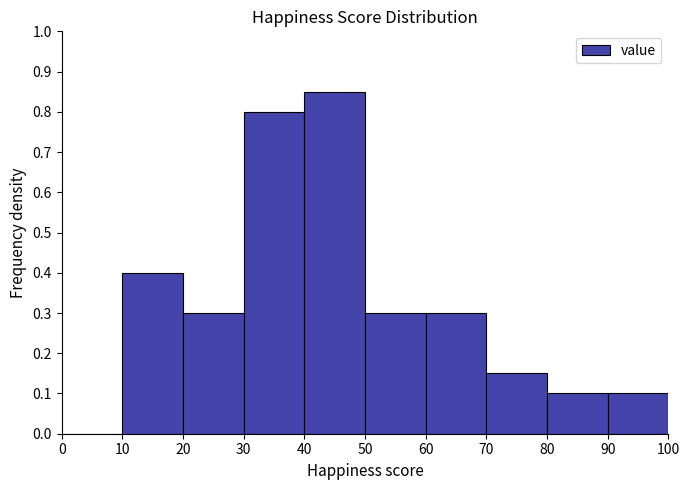

Over which range of the x-axis is the bar tallest?

40 to 50